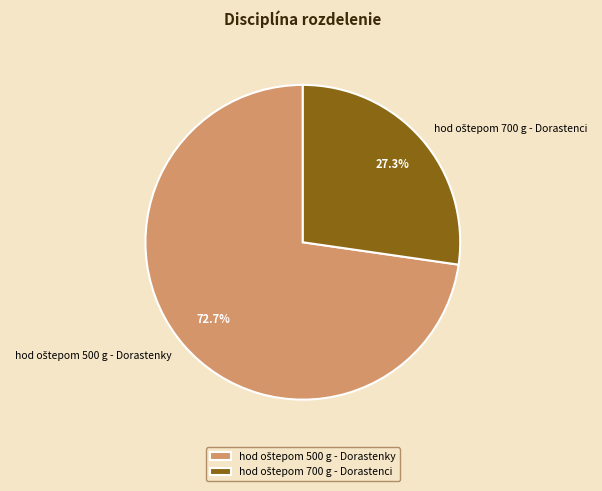

Is there any slice that represents more than half of the pie?

Yes